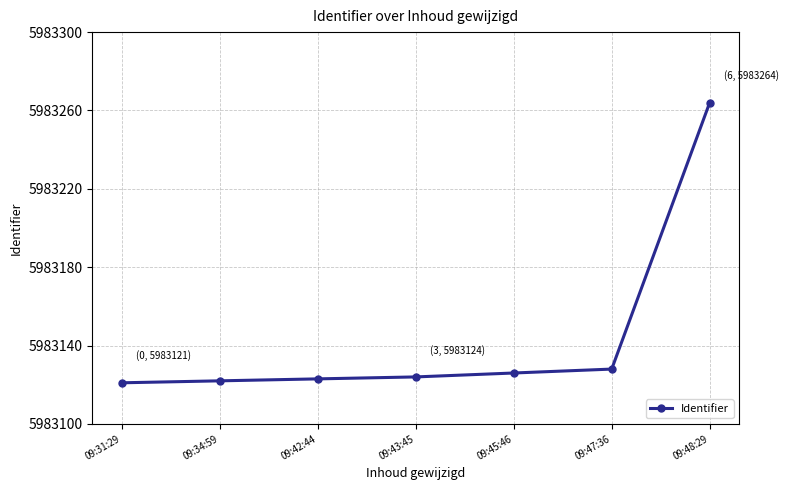

Where is the data nearest to the value 5983192?

09:47:36